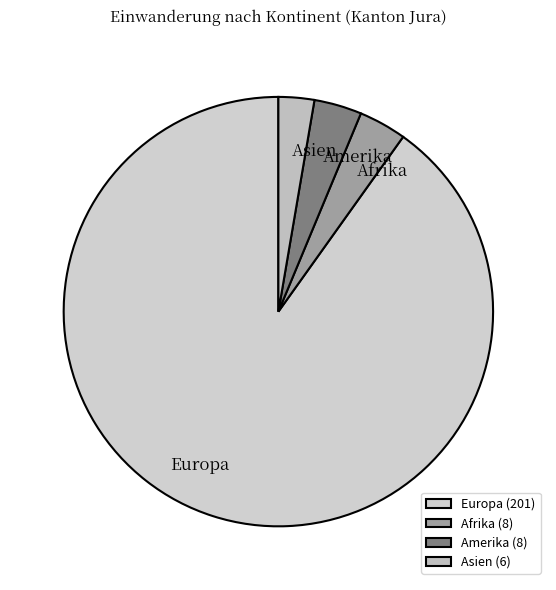

Approximately how many times larger is the value at Amerika compared to Asien?

1.3